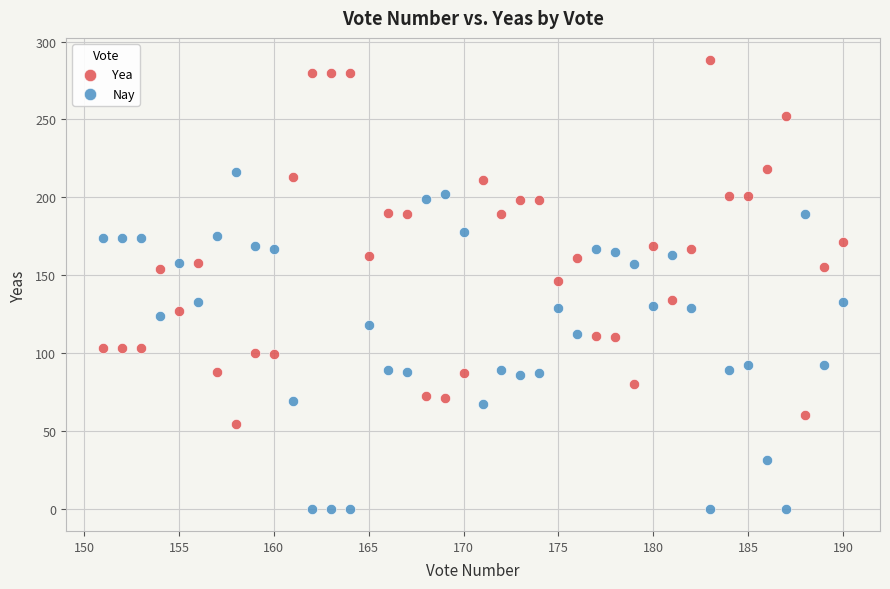

Which series reaches the minimum Y coordinate?

Nay